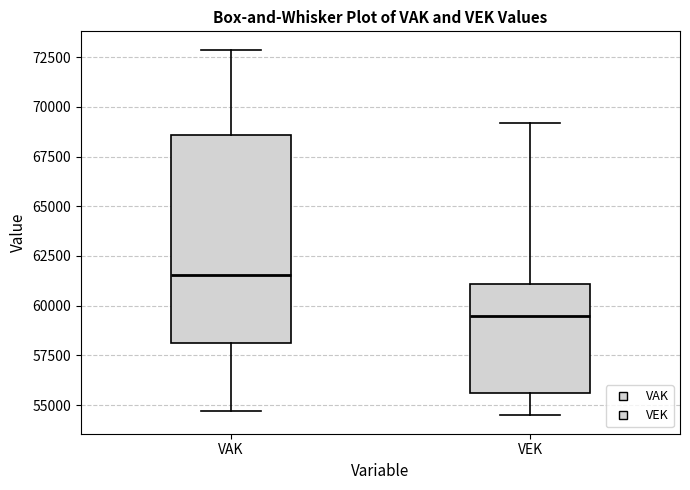

Where is the lower edge of the box for VEK on the y-axis? The values are not printed on the chart, so give them approximately, as read against the axis.

55500